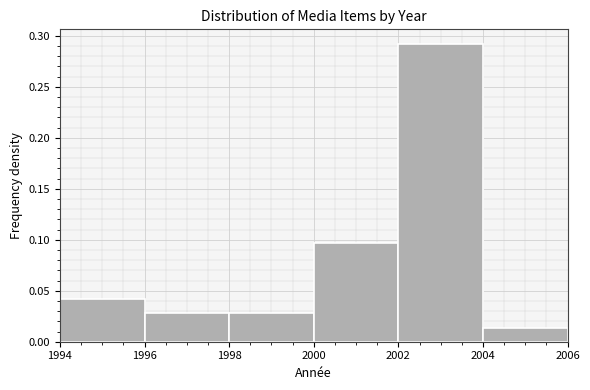

How tall is the bar that spans 1998 to 2000 on the x-axis? The values are not printed on the chart, so give them approximately, as read against the axis.

0.030